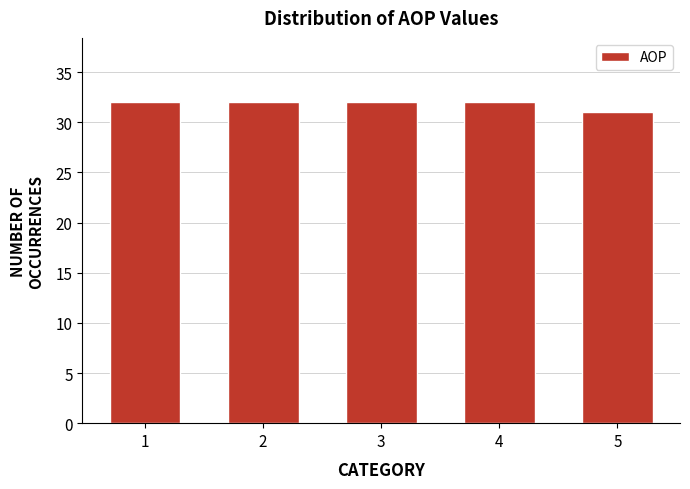

Reading left to right, list all the values displayed in this chart.

1=32	2=32	3=32	4=32	5=31